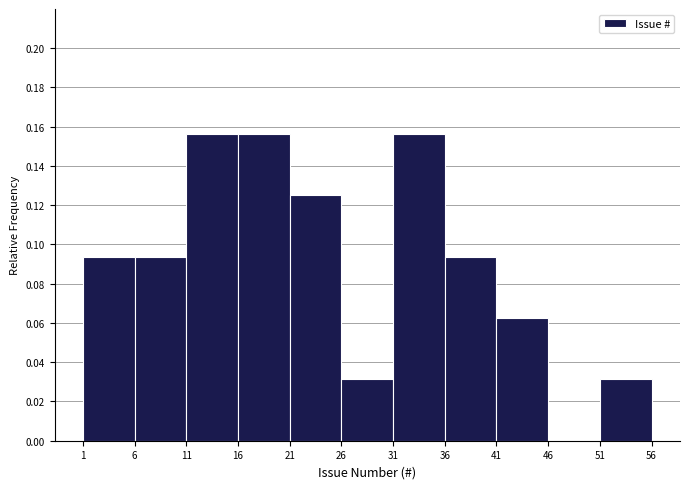

Reading left to right, list every bar in this chart as the range it spans on the x-axis followed by its height. The values are not printed on the chart, so give them approximately, as read against the axis.

1 to 6: 0.094
6 to 11: 0.094
11 to 16: 0.156
16 to 21: 0.156
21 to 26: 0.126
26 to 31: 0.032
31 to 36: 0.156
36 to 41: 0.094
41 to 46: 0.062
46 to 51: 0
51 to 56: 0.032